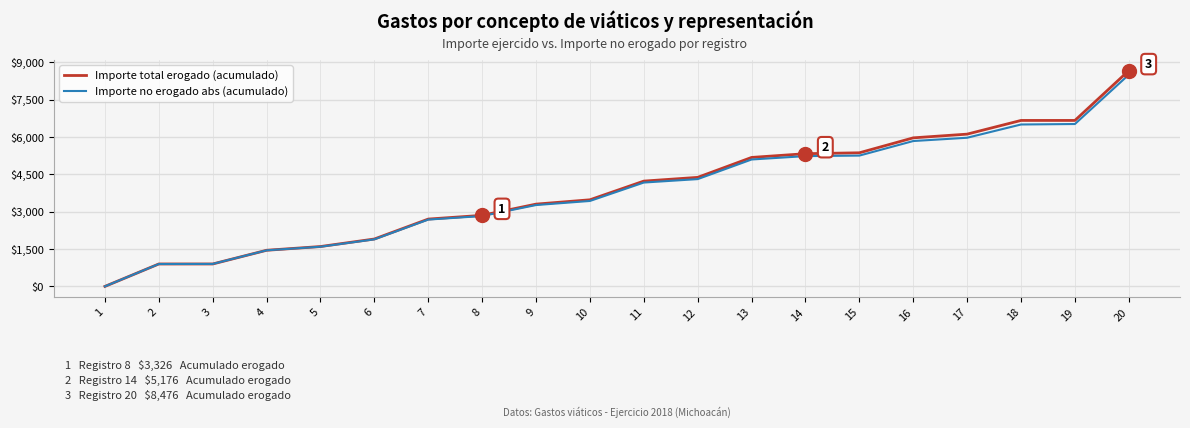

At which category is the sum across all series the highest?

20